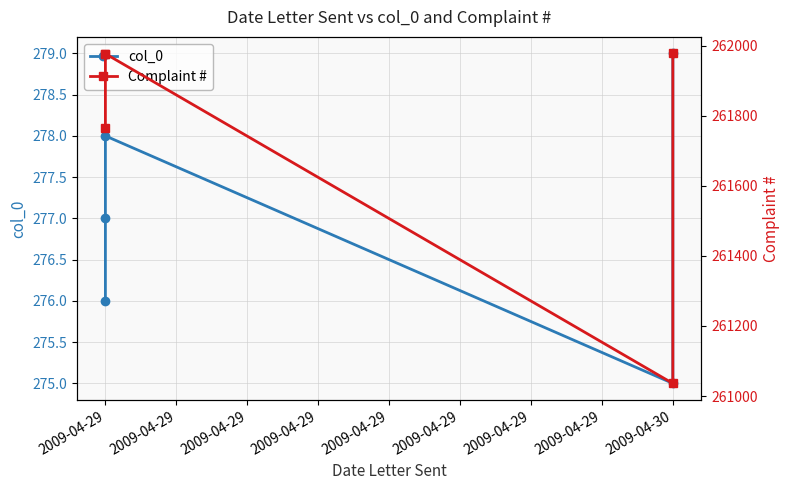

How many data points in Complaint # are less than 261976?

2